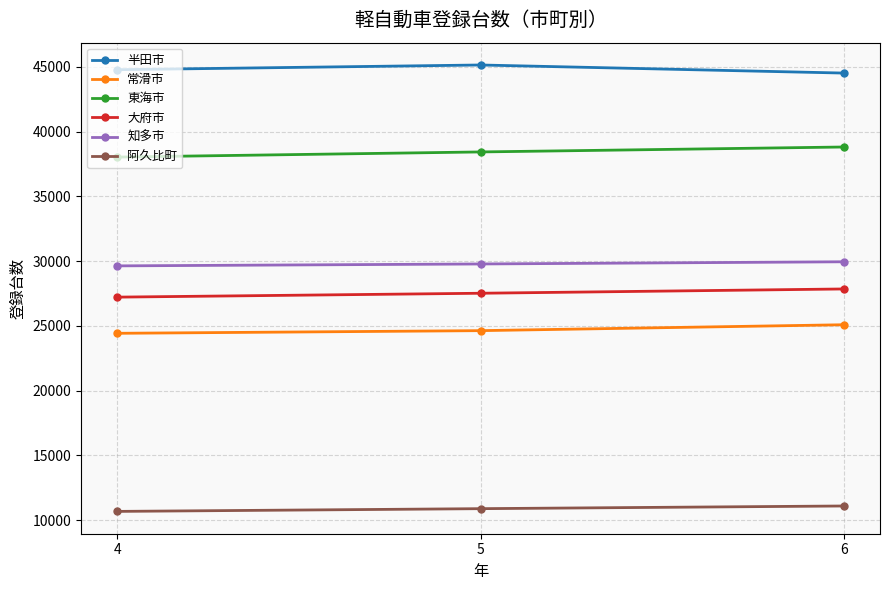

How many values in the 常滑市 series are below 24636?

1